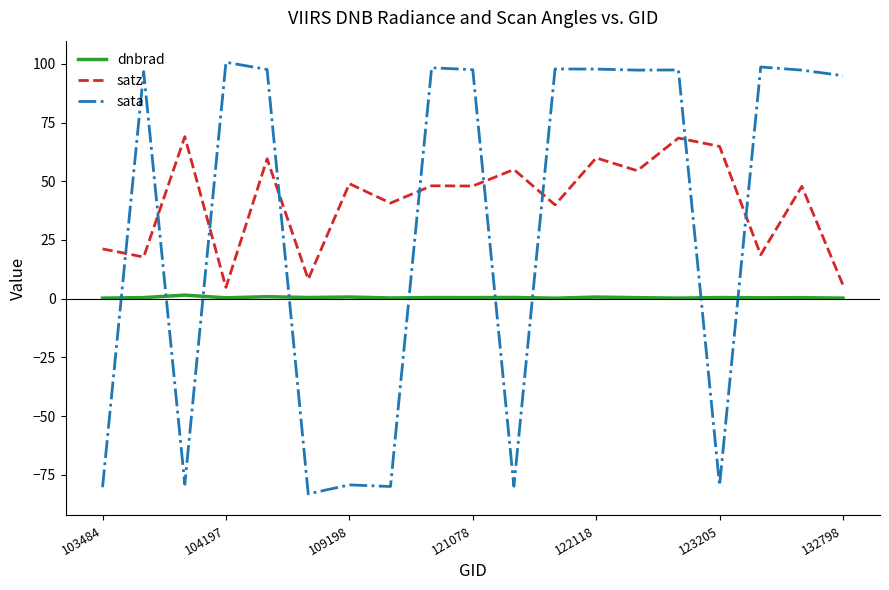

True or false: dnbrad has more than 1 interior local peaks.

True